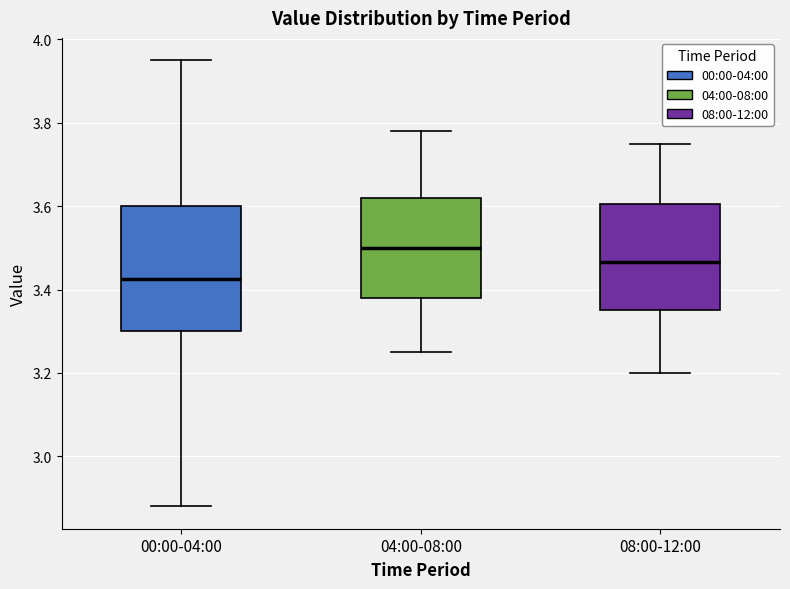

Which box is the tallest, from its lower edge to its upper edge?

00:00-04:00